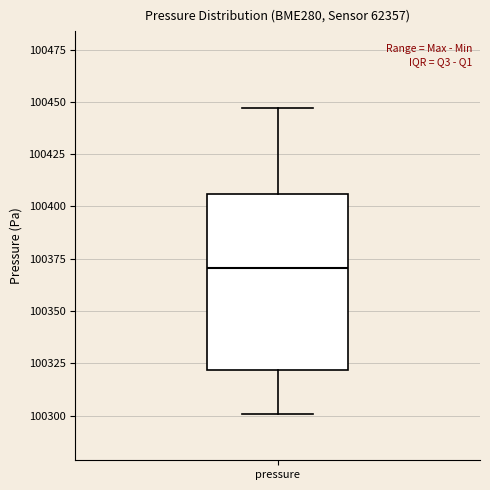

Where is the upper edge of the box for pressure on the y-axis? The values are not printed on the chart, so give them approximately, as read against the axis.

100405